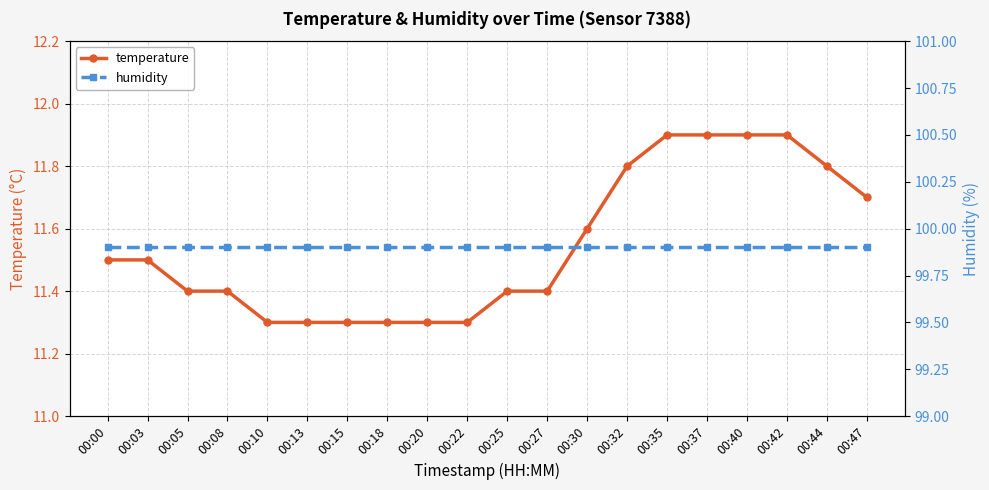

True or false: humidity has a value of 29.8 at 00:03.

False